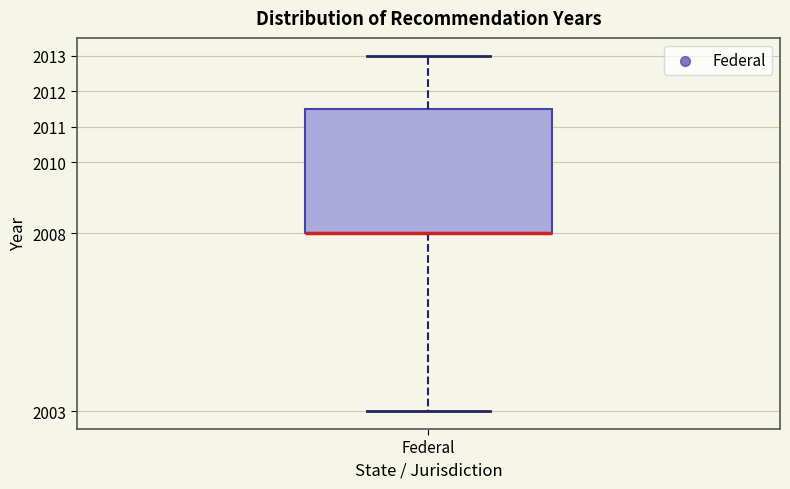

Transcribe this box plot: give where the median line is, the range the box spans, and where the two whiskers end, as read against the y-axis. The values are not printed on the chart, so give them approximately, as read against the axis.

median 2008.0 (drawn on the box's lower edge), box 2008.0 to 2011.5, whiskers 2003.0 to 2013.0